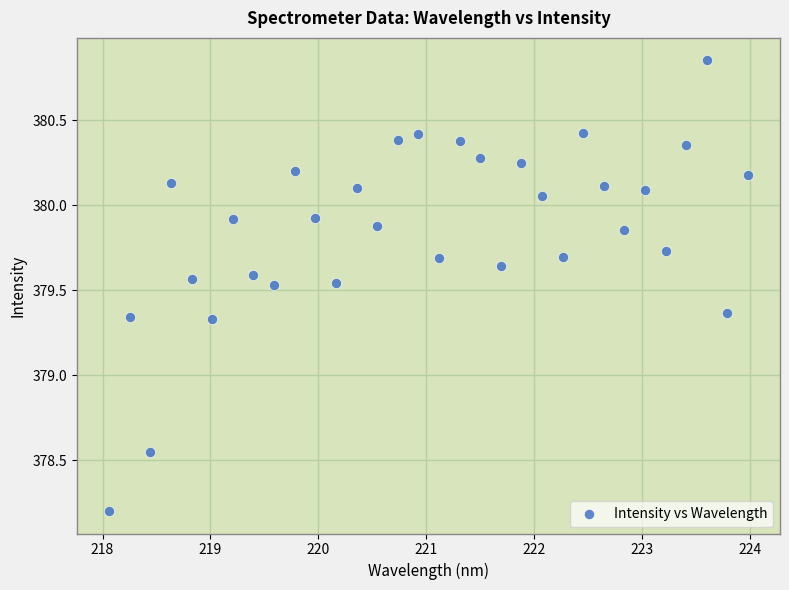

What is the range of X values (max minus min)?

5.9